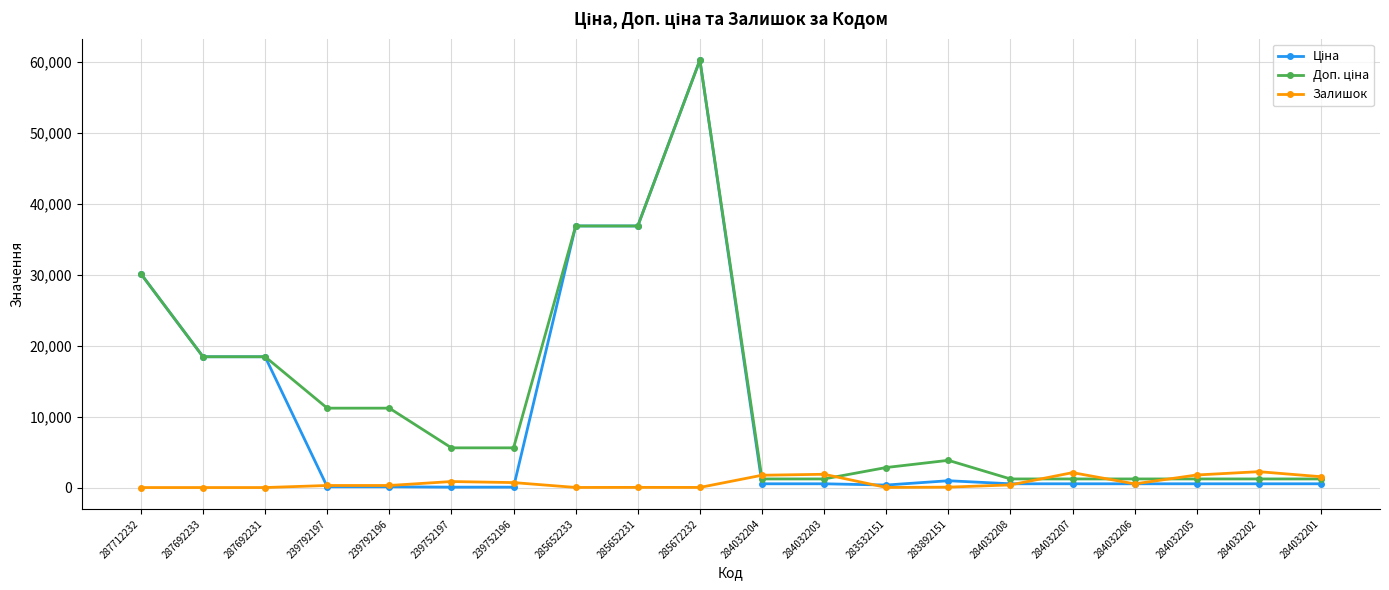

What is the greatest value displayed?

60205.6